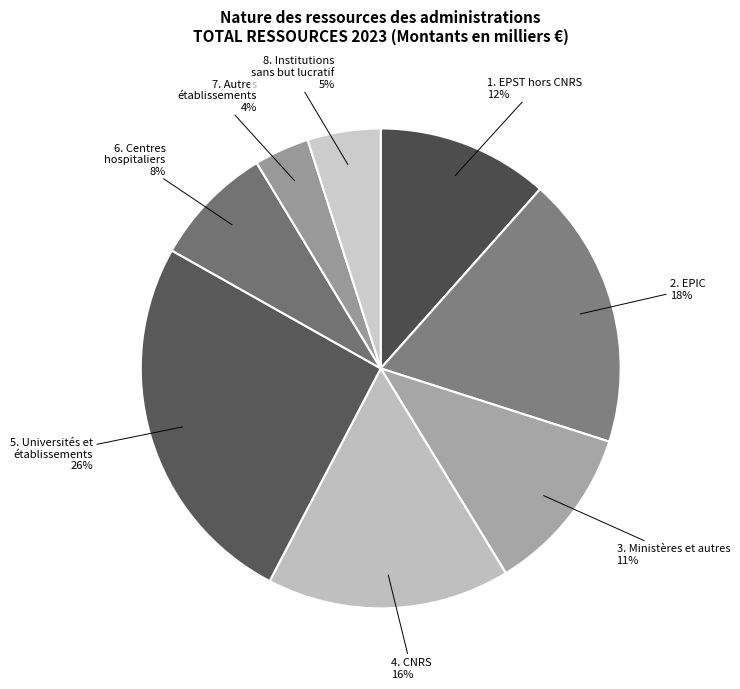

Which category has the biggest portion of the pie?

5. Universités et établissements